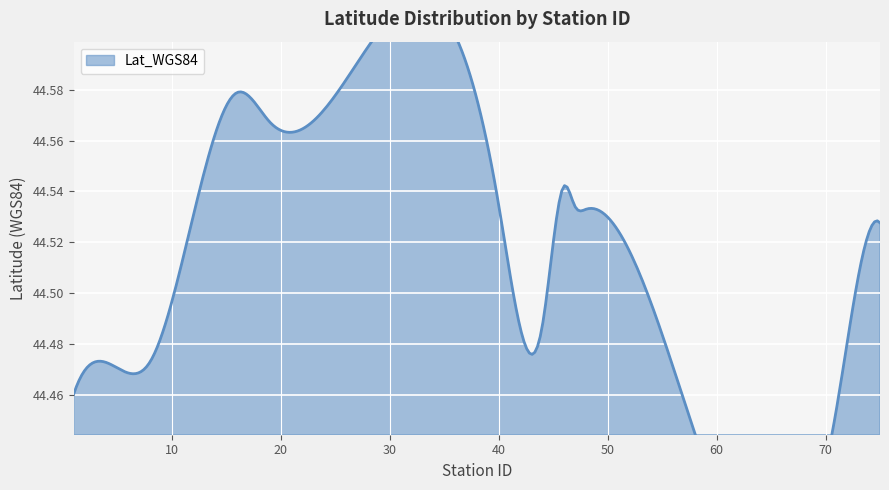

The chart shows a value of 28.2 at 5. True or false?

False